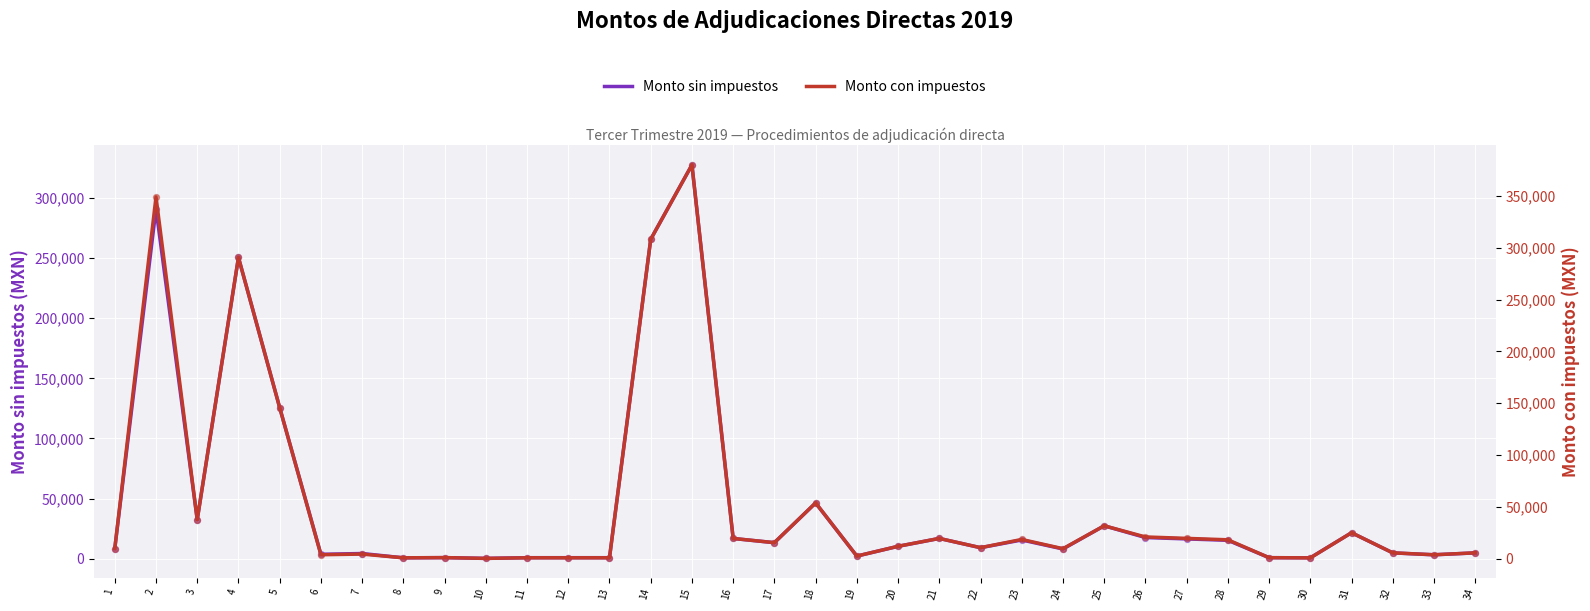

What is the total value across all series at 22?

19656.0